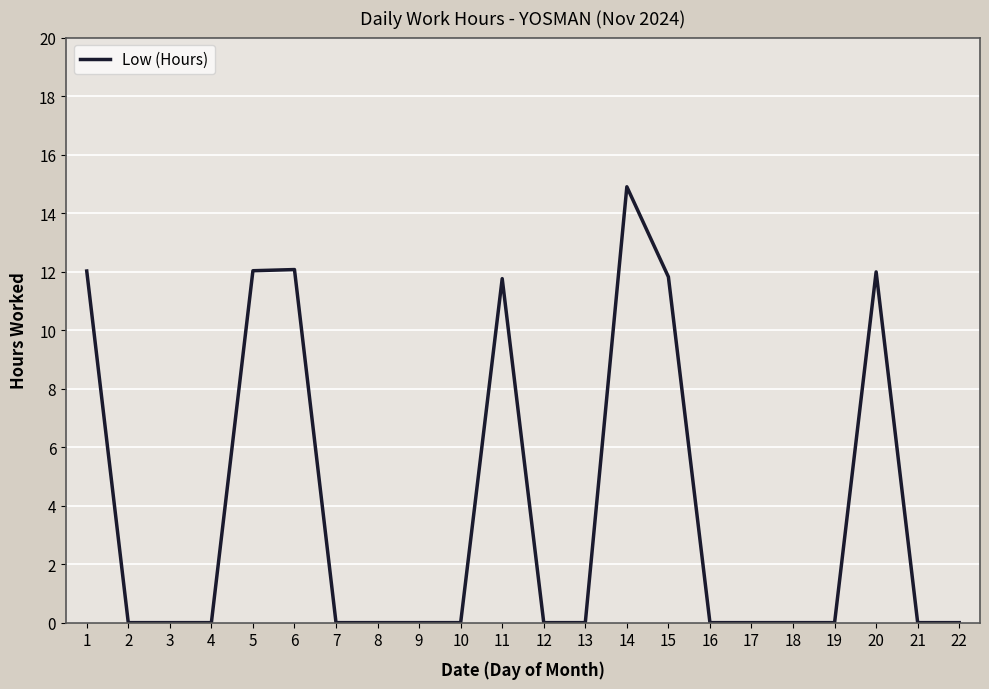

Between 11 and 10, which is larger?

11